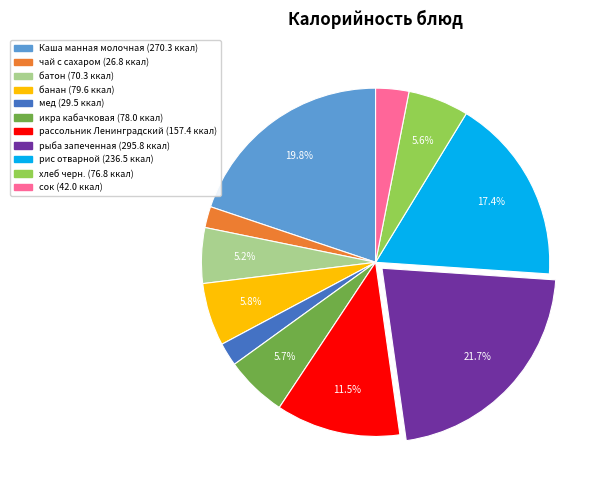

Which slice is the largest?

рыба запеченная